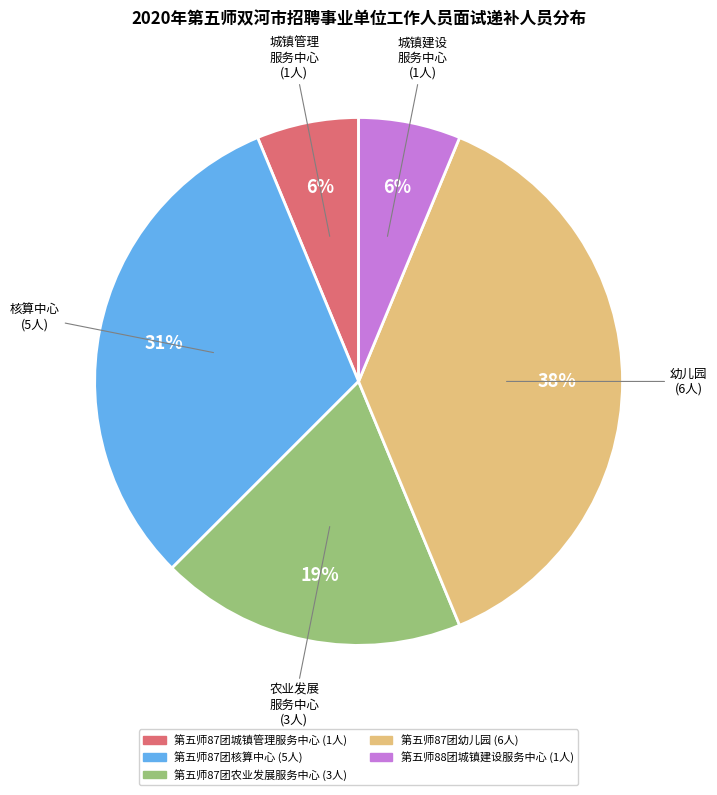

Combined, do 第五师88团城镇建设服务中心 and 第五师87团核算中心 account for over 50%?

No